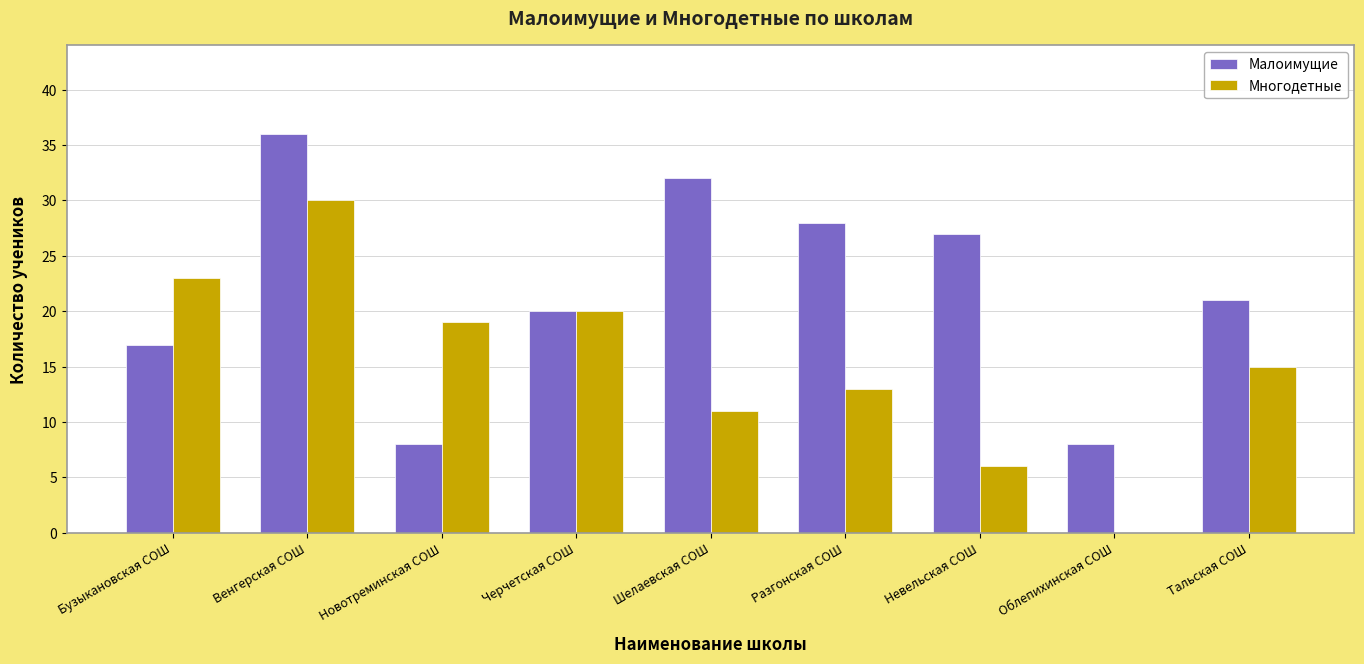

Reading left to right, what are all the values shown in this chart?

Малоимущие: 17	36	8	20	32	28	27	8	21
Многодетные: 23	30	19	20	11	13	6	0	15